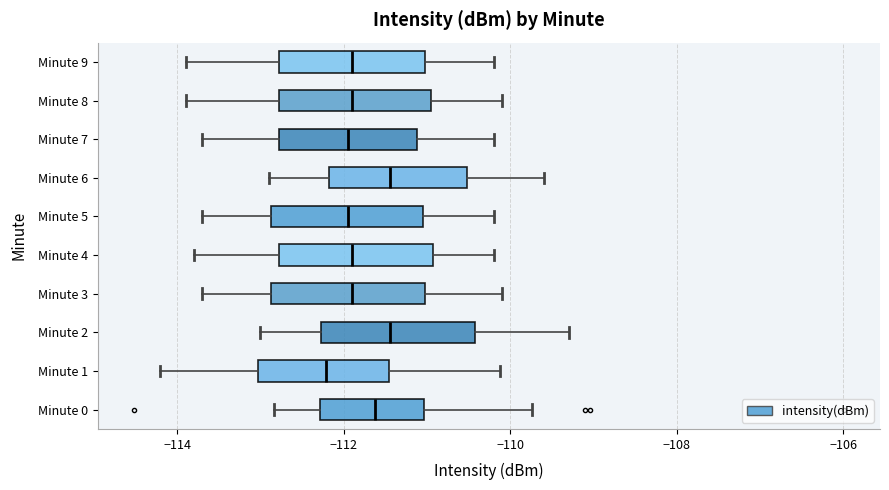

Reading bottom to top, read every box against the x-axis: the position of its median line, the range the box covers, and the ends of its whiskers. The values are not printed on the chart, so give them approximately, as read against the axis.

Minute 0: median -111.6, box -112.2 to -111.0, whiskers -112.8 to -109.8
Minute 1: median -112.2, box -113.0 to -111.4, whiskers -114.2 to -110.2
Minute 2: median -111.4, box -112.2 to -110.4, whiskers -113.0 to -109.2
Minute 3: median -111.8, box -112.8 to -111.0, whiskers -113.6 to -110.0
Minute 4: median -111.8, box -112.8 to -111.0, whiskers -113.8 to -110.2
Minute 5: median -112.0, box -112.8 to -111.0, whiskers -113.6 to -110.2
Minute 6: median -111.4, box -112.2 to -110.6, whiskers -112.8 to -109.6
Minute 7: median -112.0, box -112.8 to -111.2, whiskers -113.6 to -110.2
Minute 8: median -111.8, box -112.8 to -111.0, whiskers -113.8 to -110.0
Minute 9: median -111.8, box -112.8 to -111.0, whiskers -113.8 to -110.2